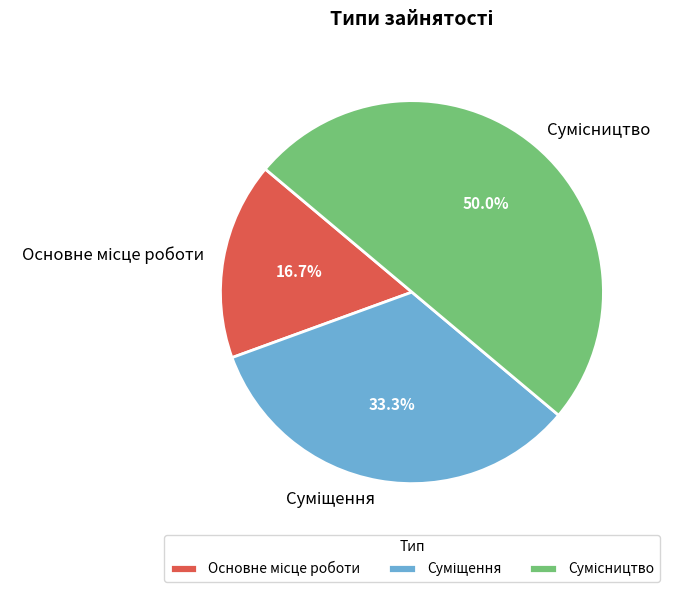

How many slices are in this pie chart?

3